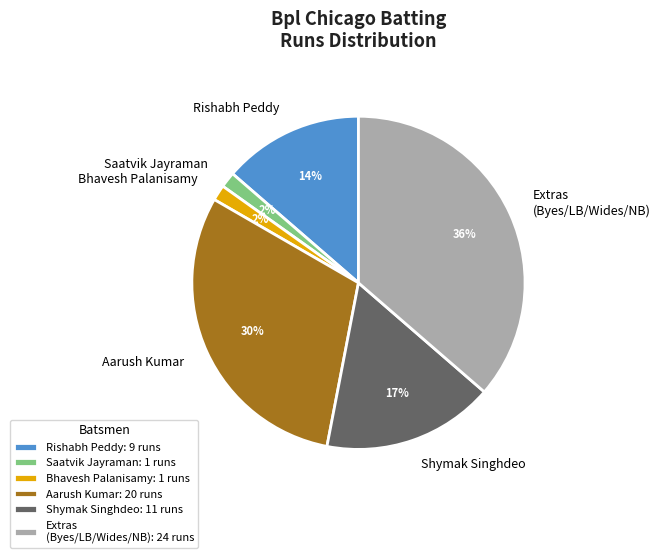

How many segments does this pie chart have?

6